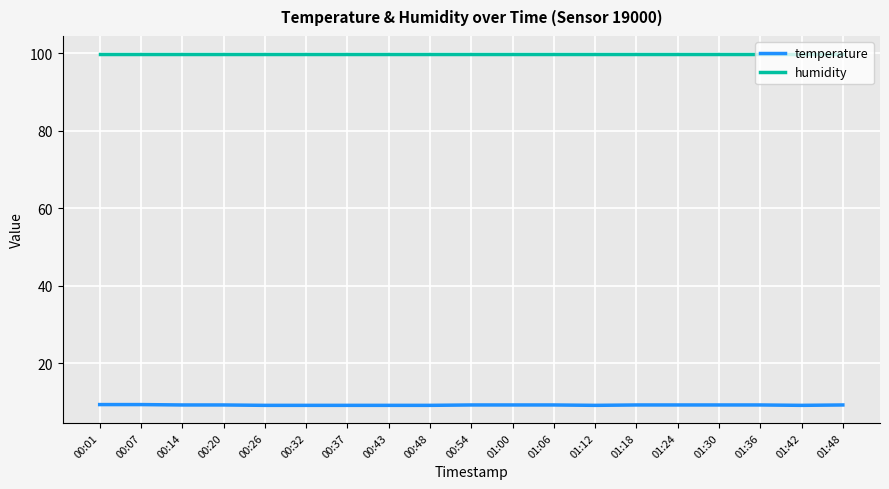

What is the average value of the temperature series?

9.2